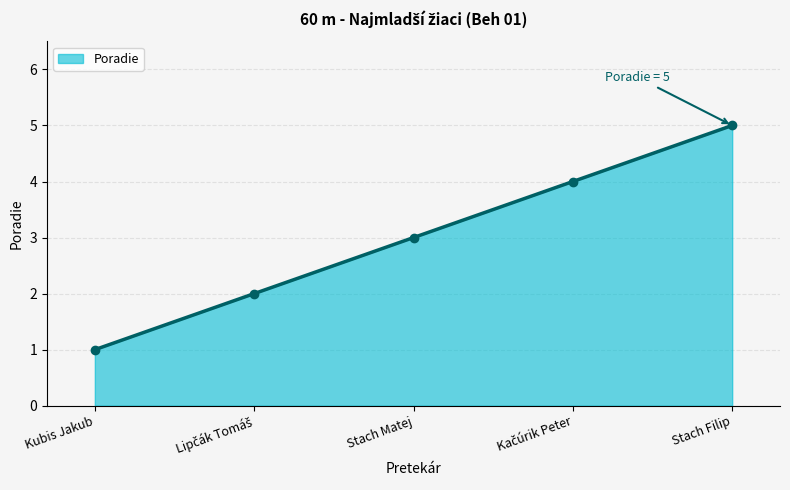

What is the change in value from Stach Matej to Stach Filip?

+2